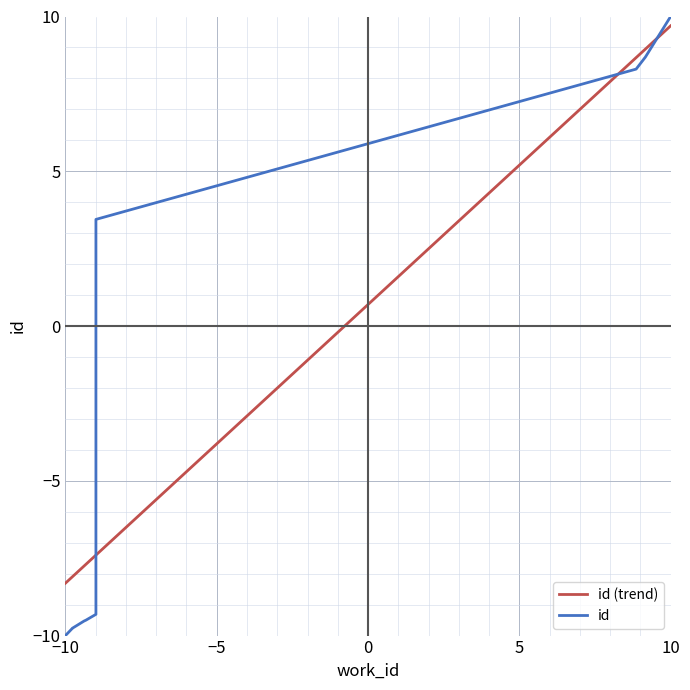

What is the highest value of the id (trend) series?

9.7